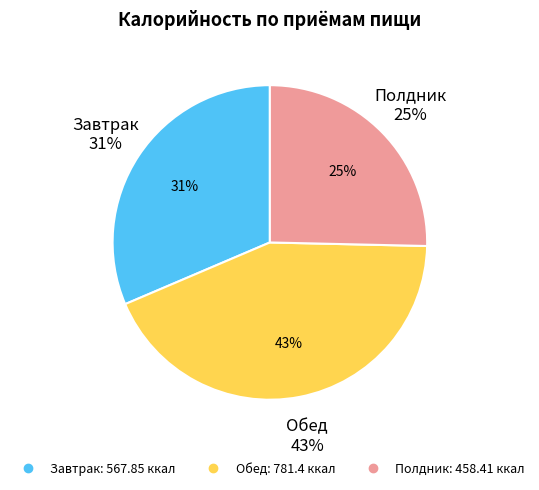

How many slices are in this pie chart?

3